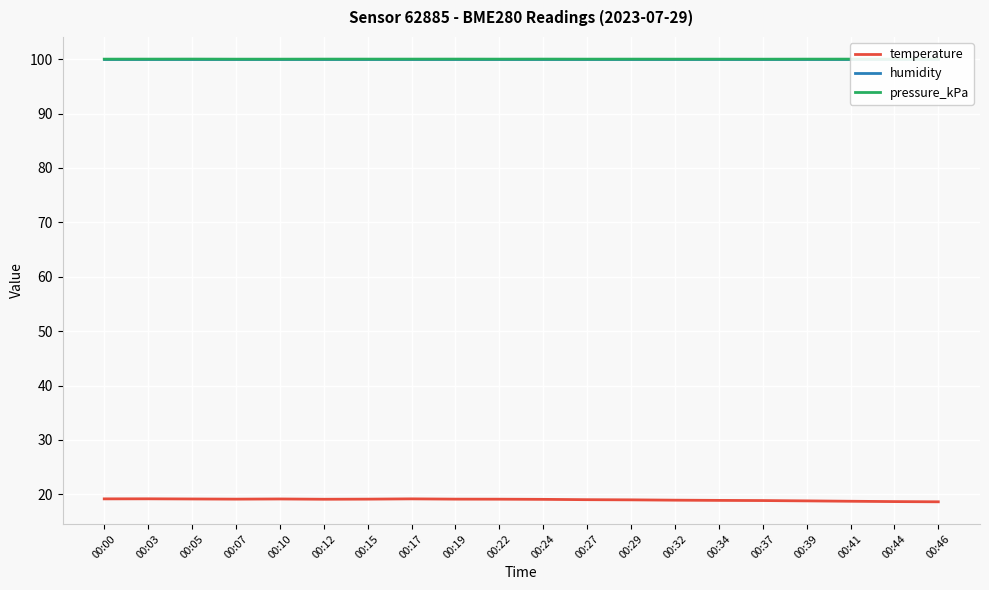

At which label does temperature reach its peak?

00:03